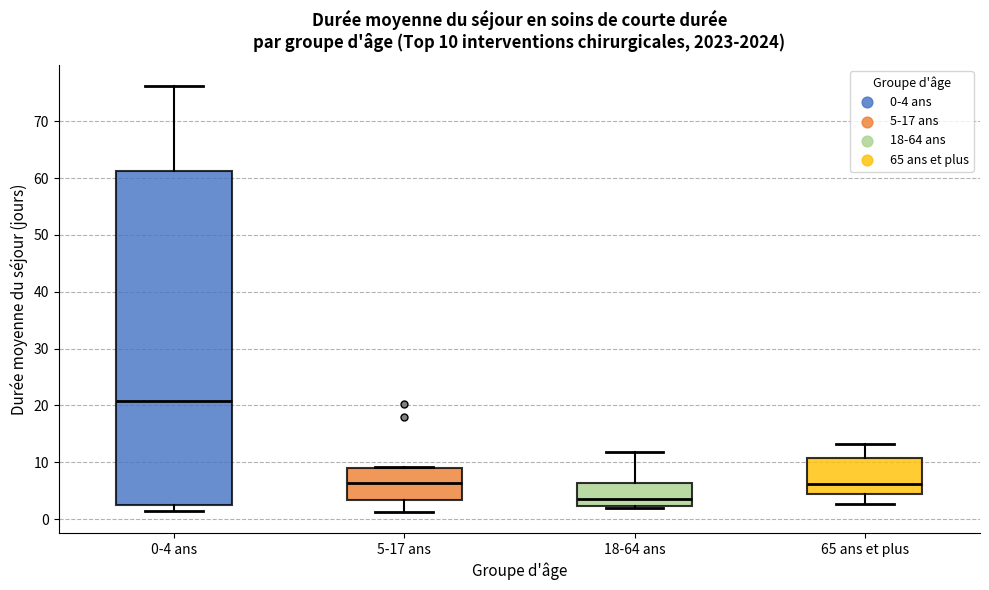

Comparing the boxes themselves (not the whiskers), which one is the tallest?

0-4 ans